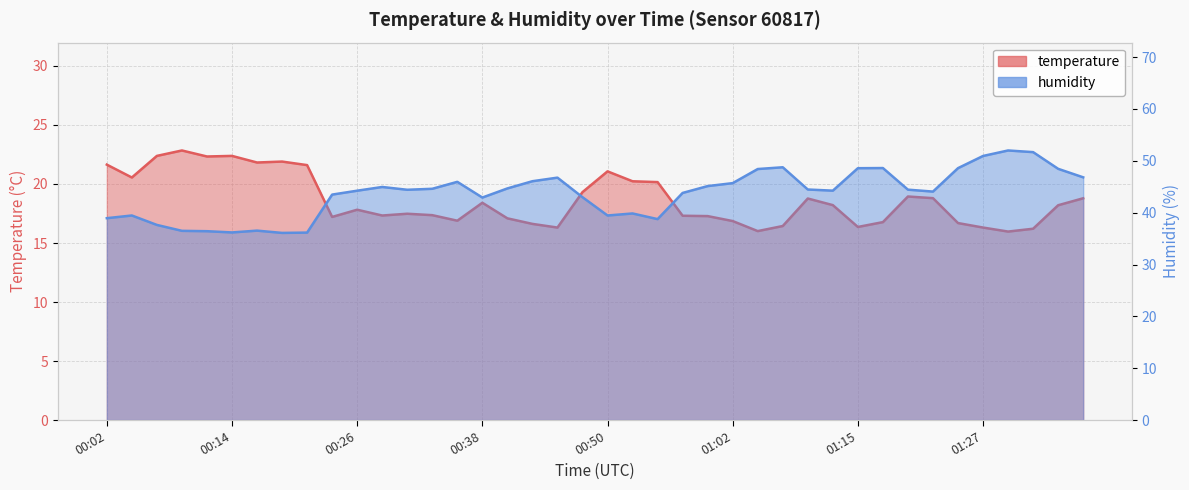

Is it true that humidity equals 19.8 at 00:21?

False